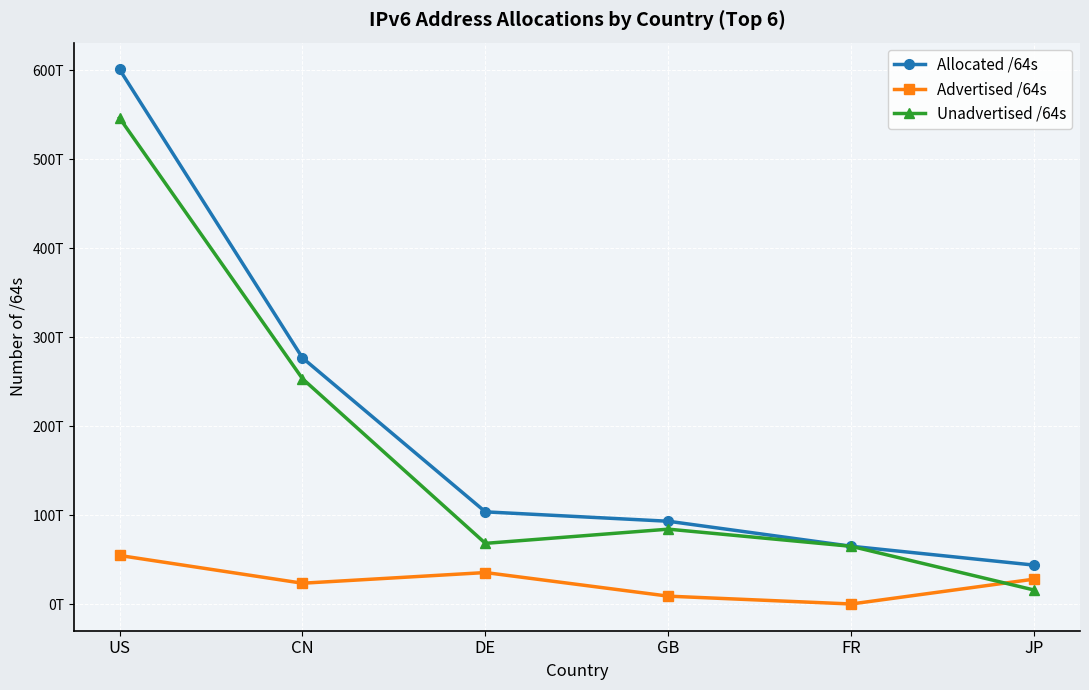

Does the chart have visible grid lines?

Yes